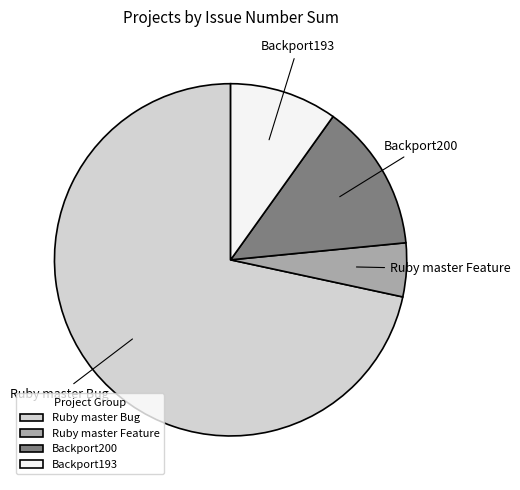

Is there a majority slice in this chart?

Yes